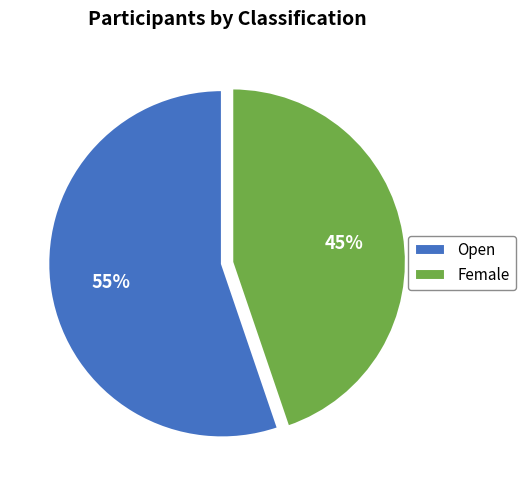

Which slice is the smallest?

Female